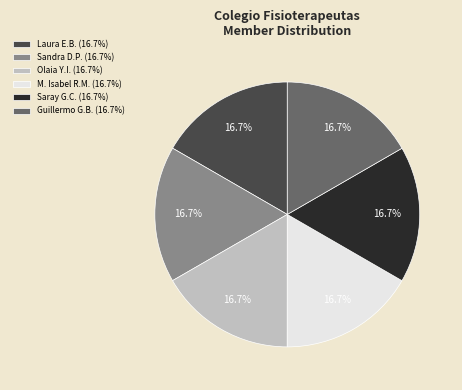

How many slices are in this pie chart?

6